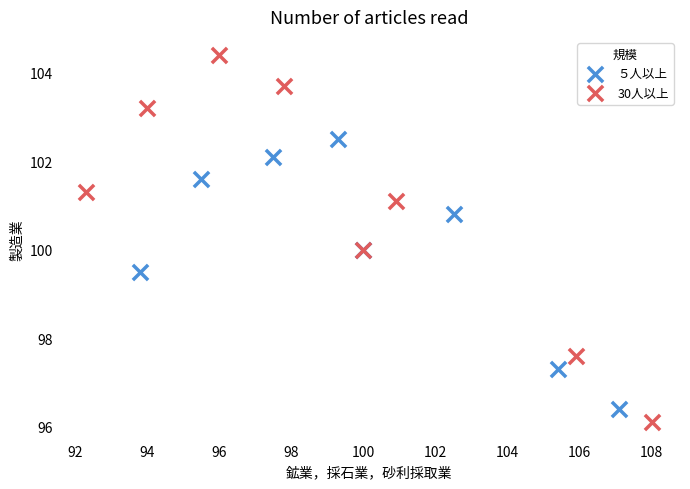

Which series reaches the maximum Y coordinate?

30人以上